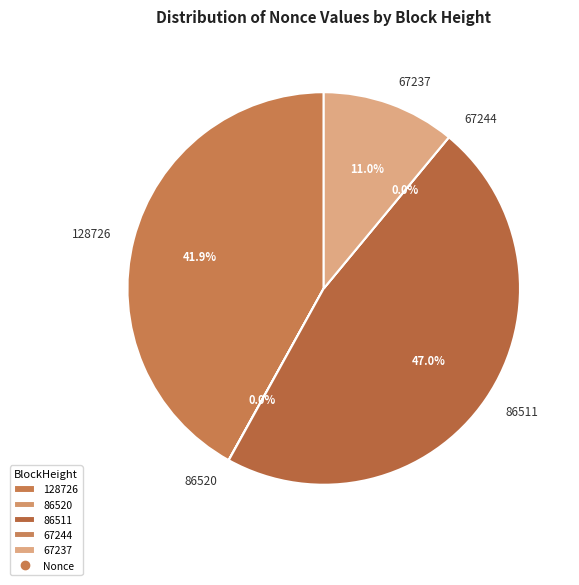

How many segments does this pie chart have?

5